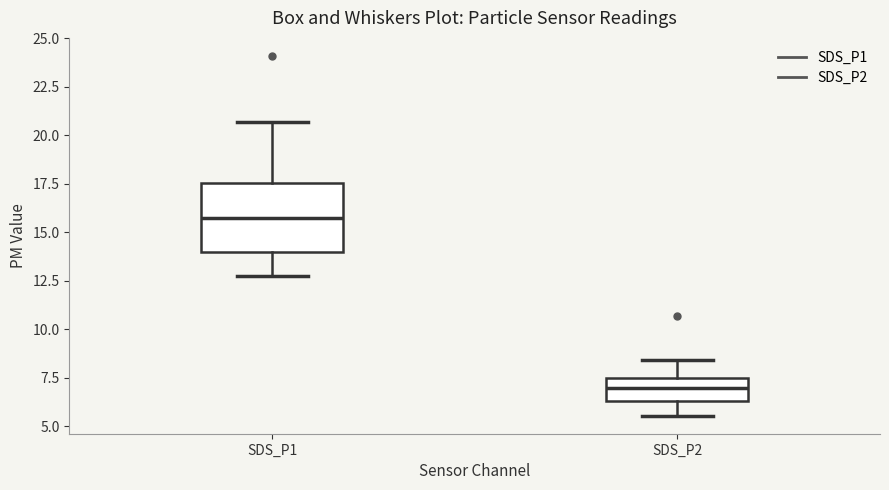

Which box has the lowest median line?

SDS_P2